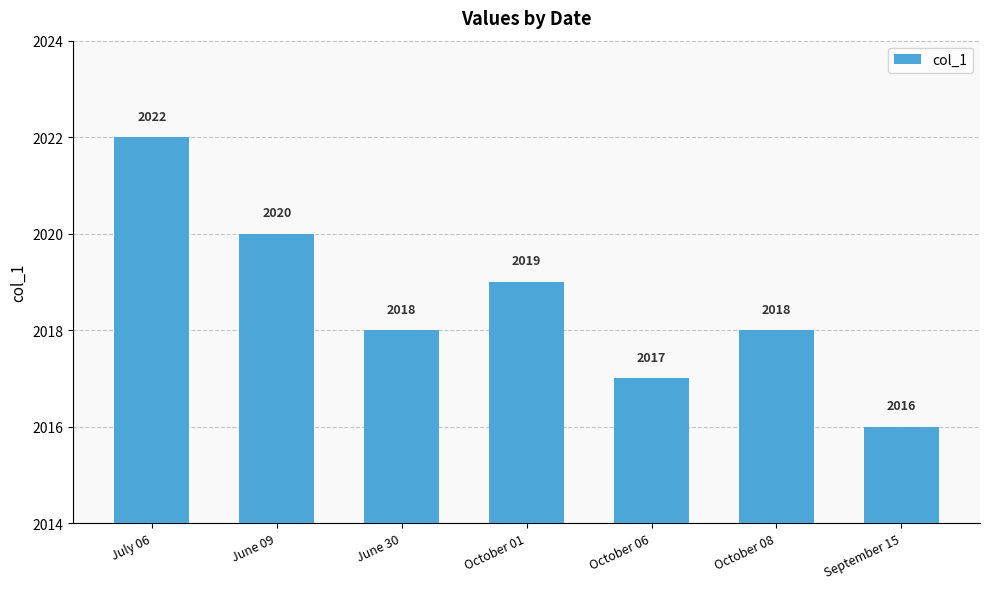

The value at July 06 is 3065. True or false?

False